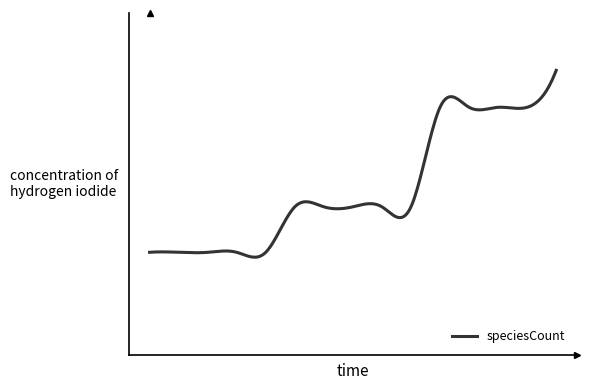

True or false: the data has more than 0 interior local peaks.

True